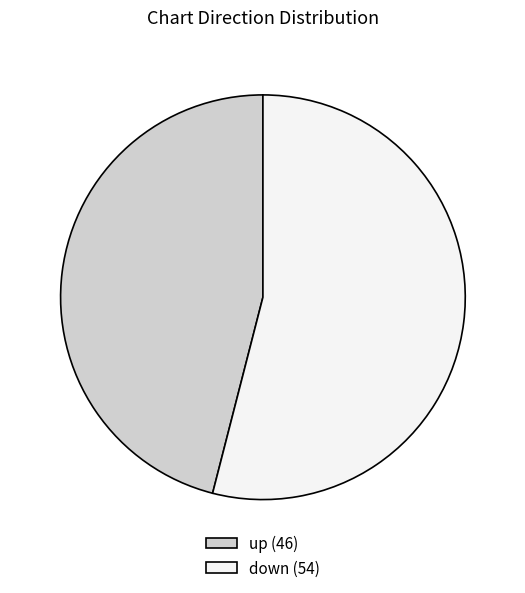

How many segments does this pie chart have?

2